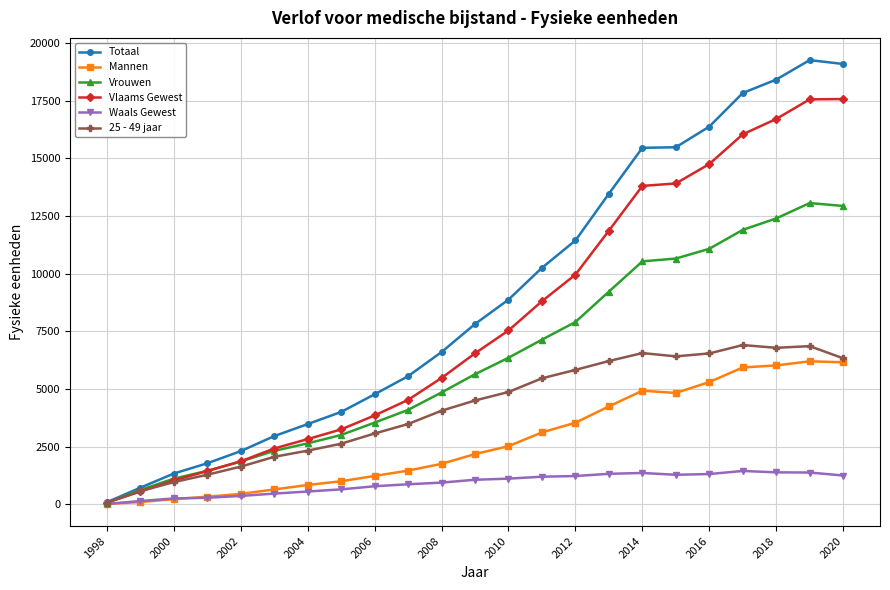

Which series has the widest spread of values?

Totaal